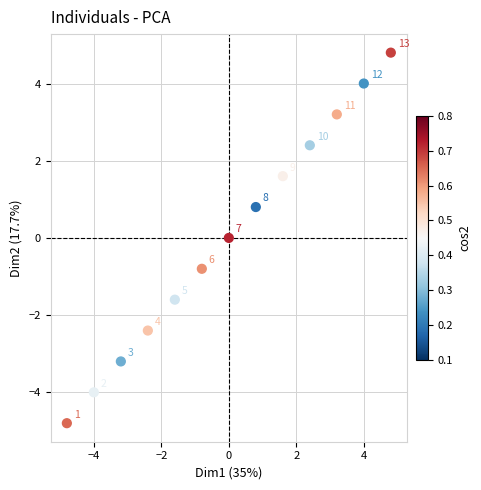

What is the range of X values (max minus min)?

9.6